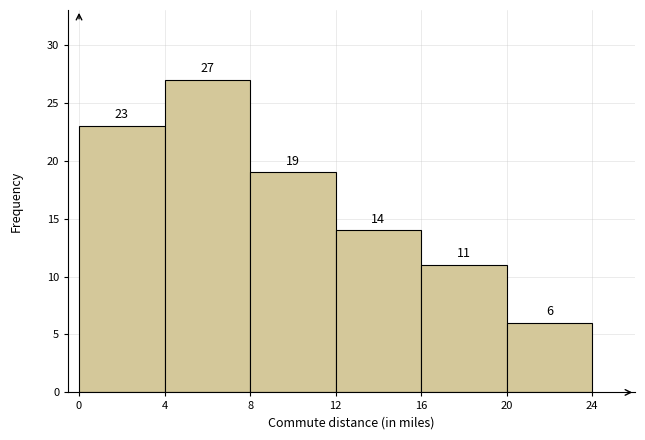

Which range on the x-axis has the tallest bar?

4 to 8